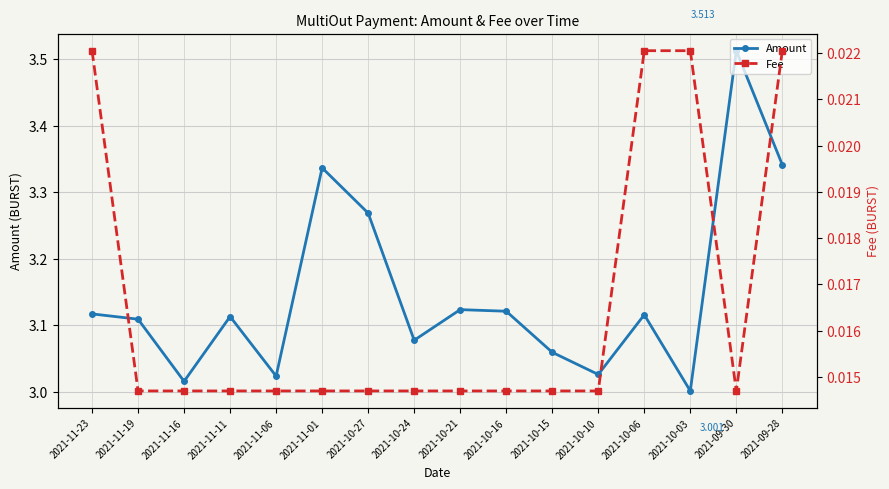

True or false: Fee has a value of 0.0 at 2021-11-23.

True